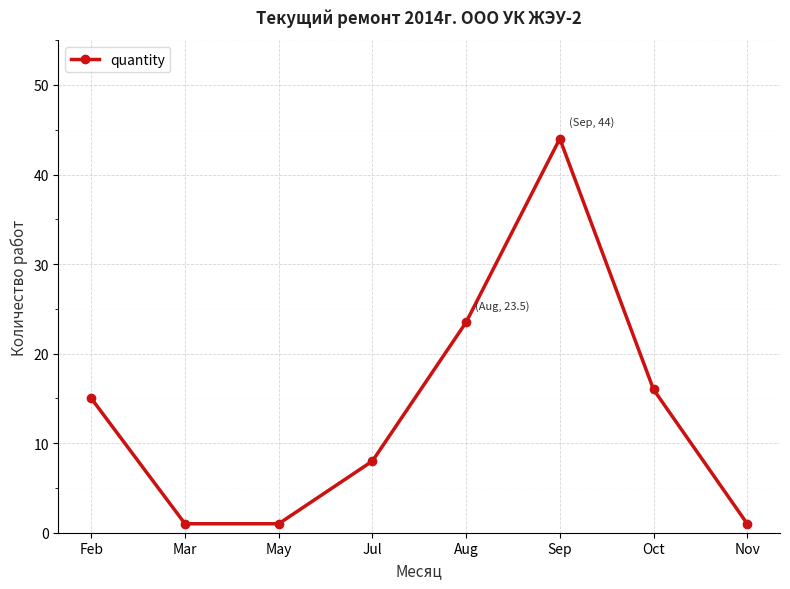

Where is the data nearest to the value 22?

Aug